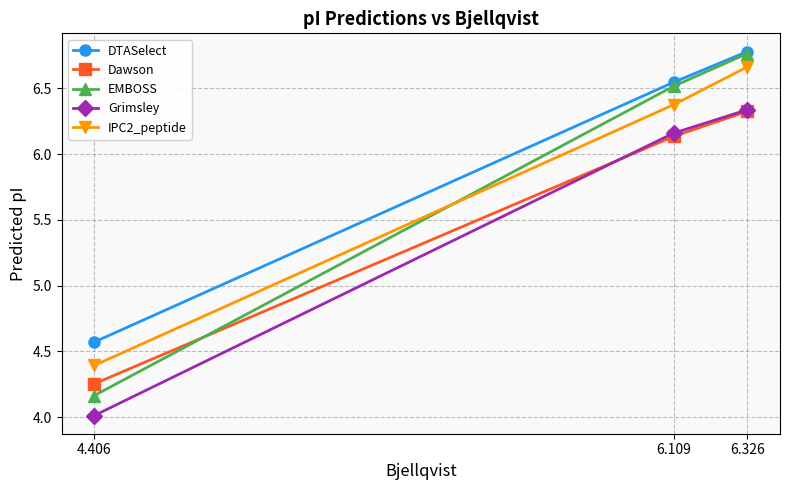

What are all the series names shown in the legend?

DTASelect, Dawson, EMBOSS, Grimsley, IPC2_peptide